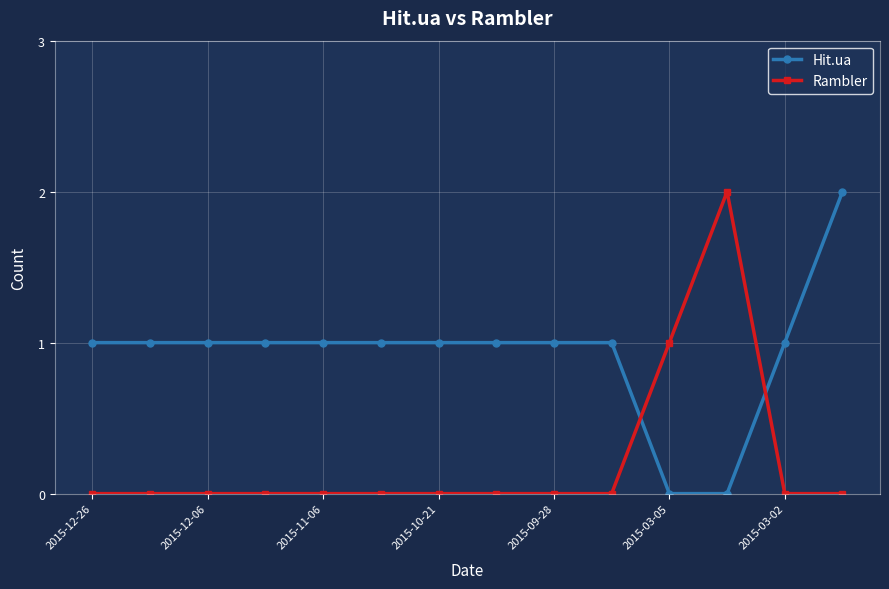

List the series in order of their overall mean, lowest first.

Rambler, Hit.ua